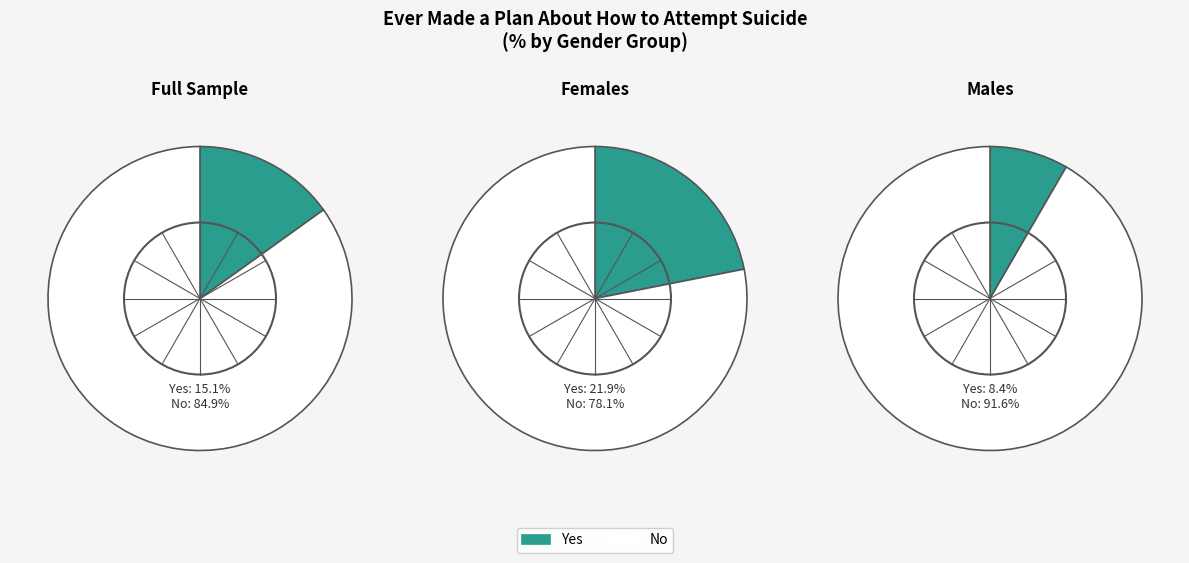

To the nearest percent, what portion does Males represent?

36%